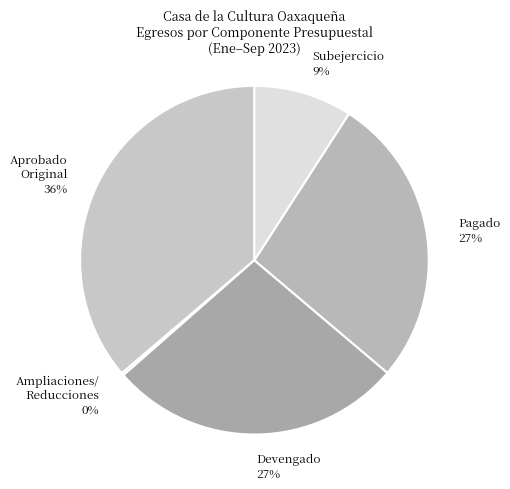

True or false: Pagado accounts for 27% of the total.

True